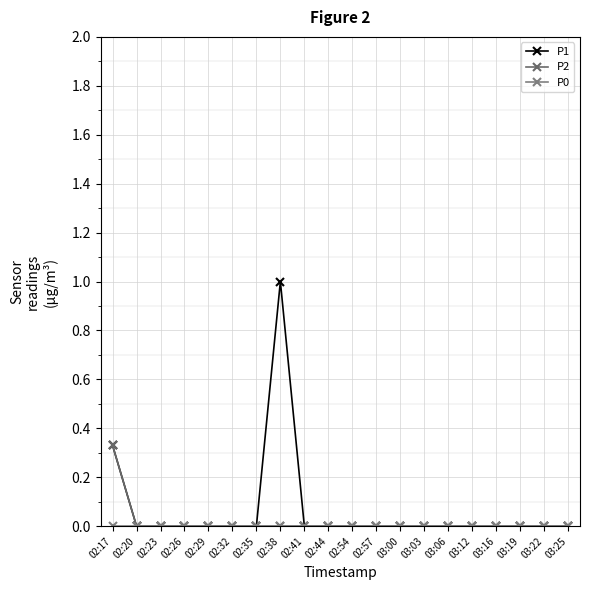

Rank the series at 02:17 from highest to lowest value.

P1, P2, P0